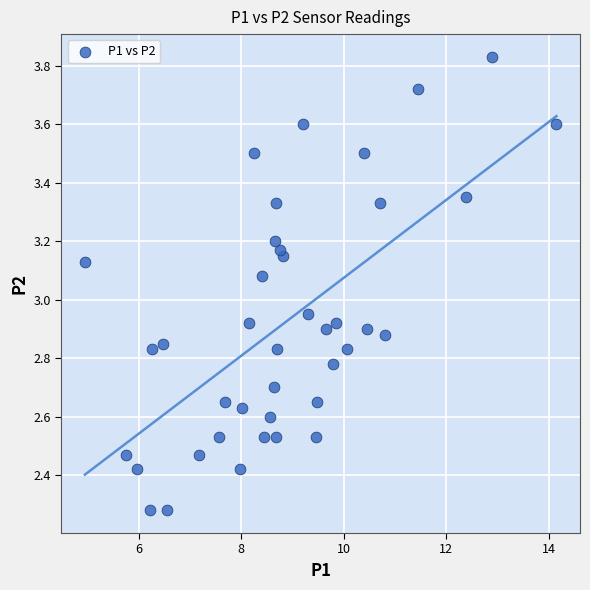

What is the range of X values (max minus min)?

9.2